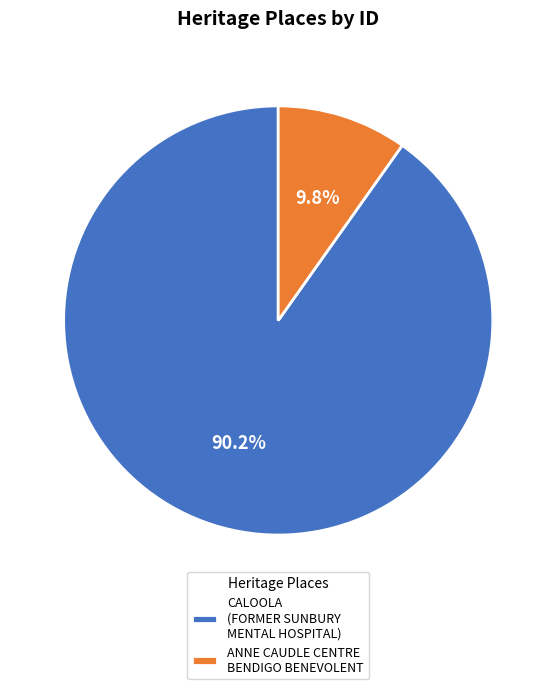

How many segments does this pie chart have?

2